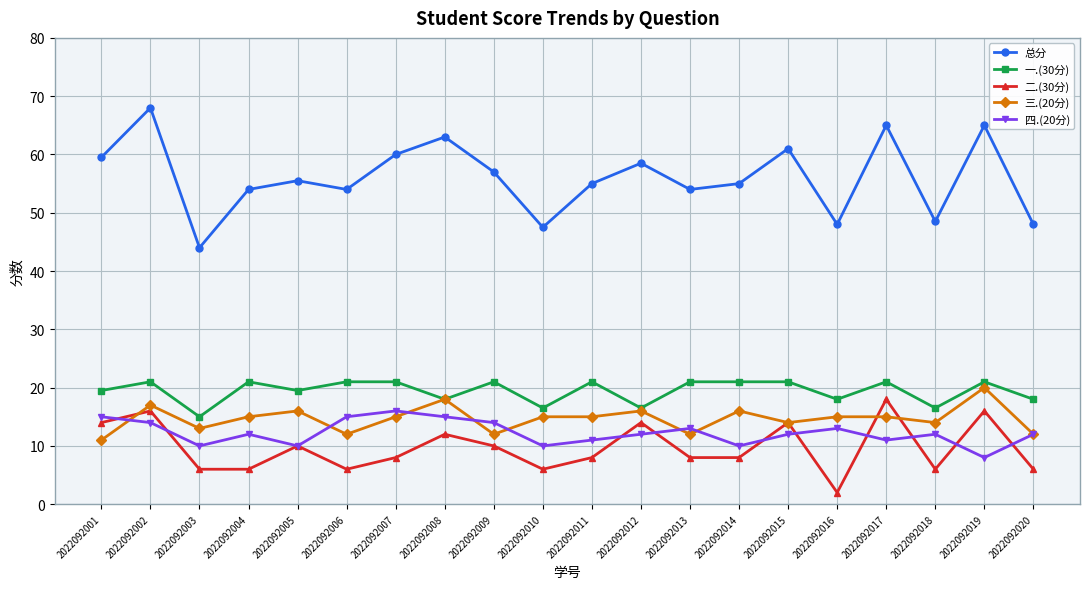

What is the value of the 二.(30分) point at the 6th from the left?

6.0